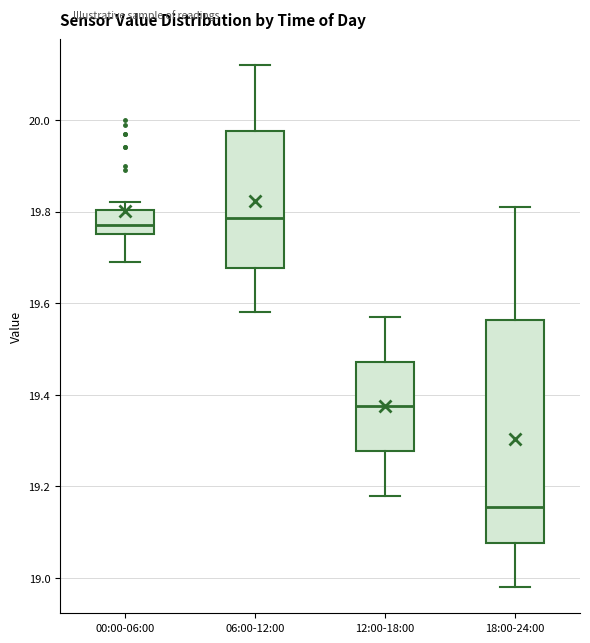

Reading left to right, transcribe this box plot: for each box, give where its median line is, the range the box spans, and where its two whiskers end, as read against the y-axis. The values are not printed on the chart, so give them approximately, as read against the axis.

00:00-06:00: median 19.78, box 19.76 to 19.80, whiskers 19.70 to 19.82
06:00-12:00: median 19.78, box 19.68 to 19.98, whiskers 19.58 to 20.12
12:00-18:00: median 19.38, box 19.28 to 19.48, whiskers 19.18 to 19.58
18:00-24:00: median 19.16, box 19.08 to 19.56, whiskers 18.98 to 19.82